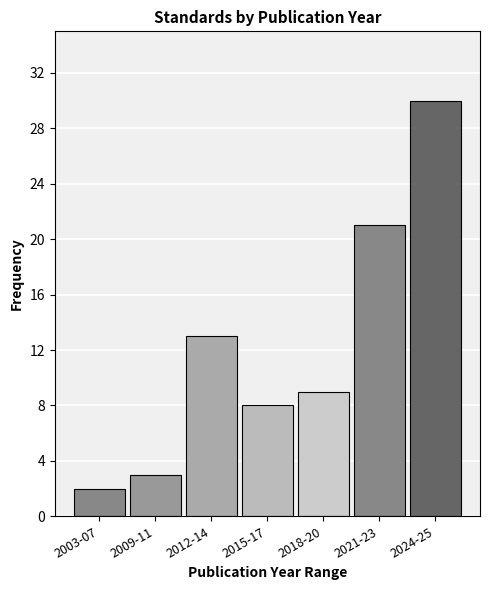

Reading right to left, extract all data points from this chart.

2024-25=30	2021-23=21	2018-20=9	2015-17=8	2012-14=13	2009-11=3	2003-07=2